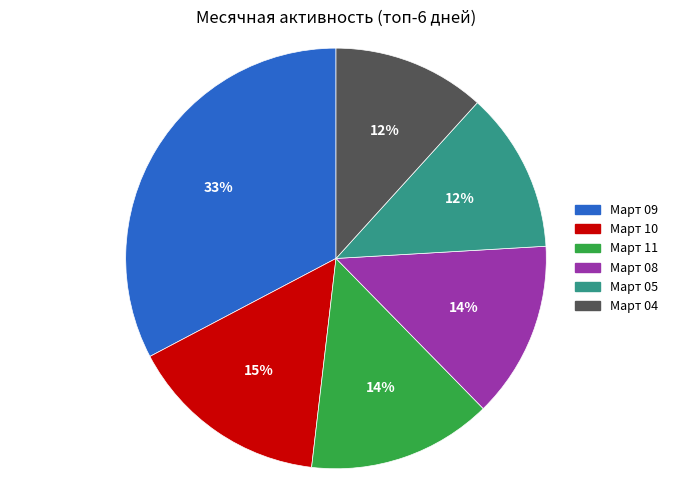

The Март 04 slice represents 22% of the pie. True or false?

False